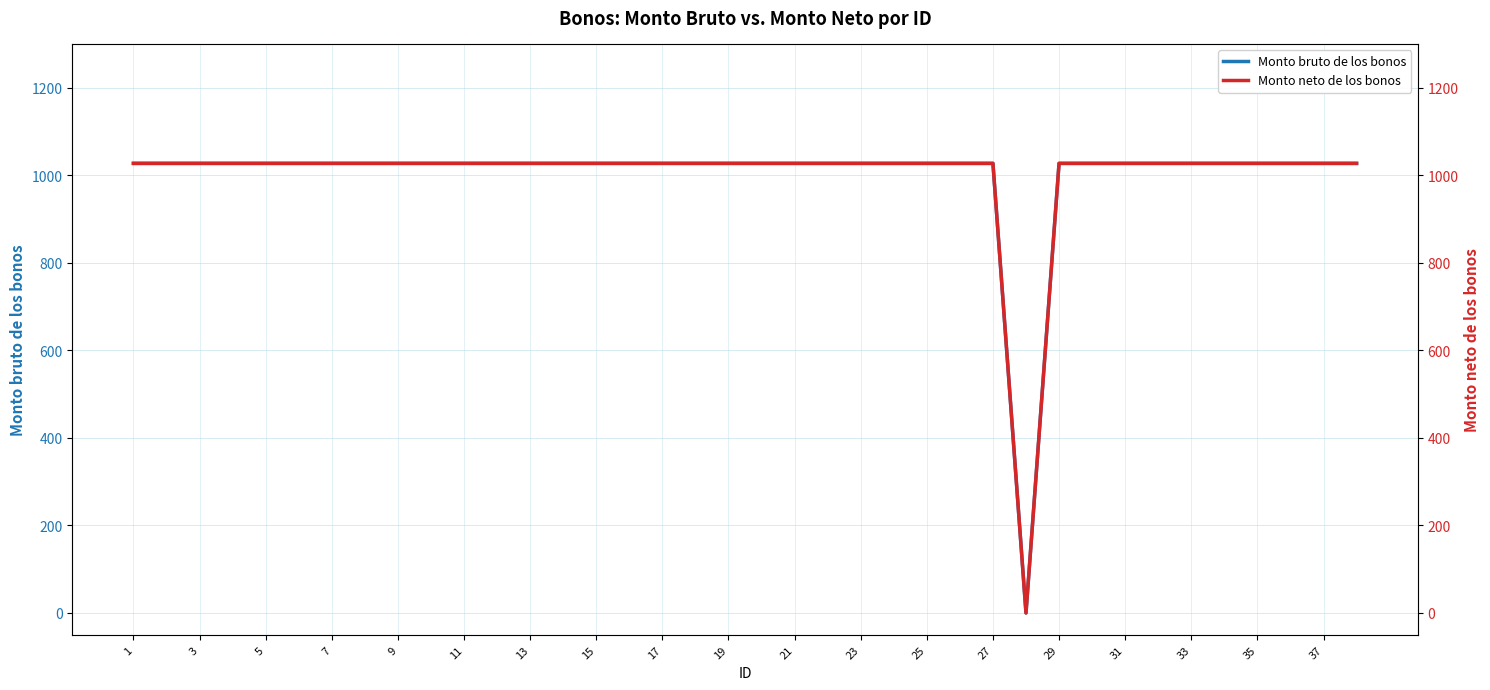

The value of Monto bruto de los bonos at 7 is 1489.9. True or false?

False